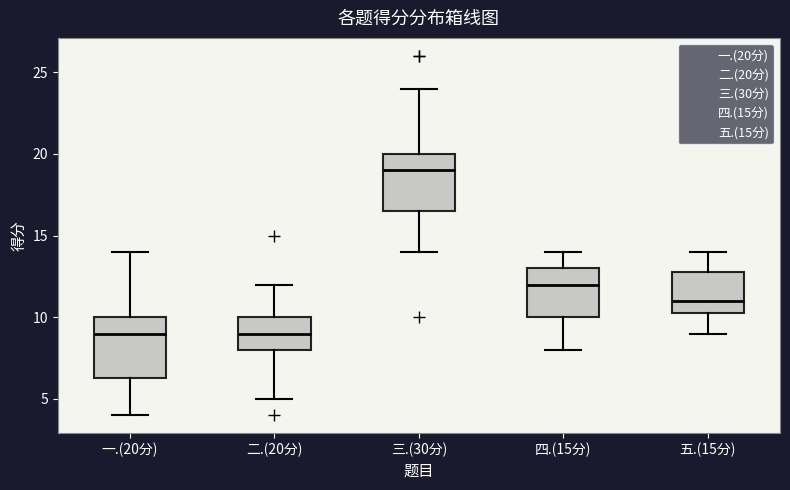

Reading left to right, transcribe this box plot: for each box, give where its median line is, the range the box spans, and where its two whiskers end, as read against the y-axis. The values are not printed on the chart, so give them approximately, as read against the axis.

一.(20分): median 9.0, box 6.5 to 10.0, whiskers 4.0 to 14.0
二.(20分): median 9.0, box 8.0 to 10.0, whiskers 5.0 to 12.0
三.(30分): median 19.0, box 16.5 to 20.0, whiskers 14.0 to 24.0
四.(15分): median 12.0, box 10.0 to 13.0, whiskers 8.0 to 14.0
五.(15分): median 11.0, box 10.5 to 13.0, whiskers 9.0 to 14.0